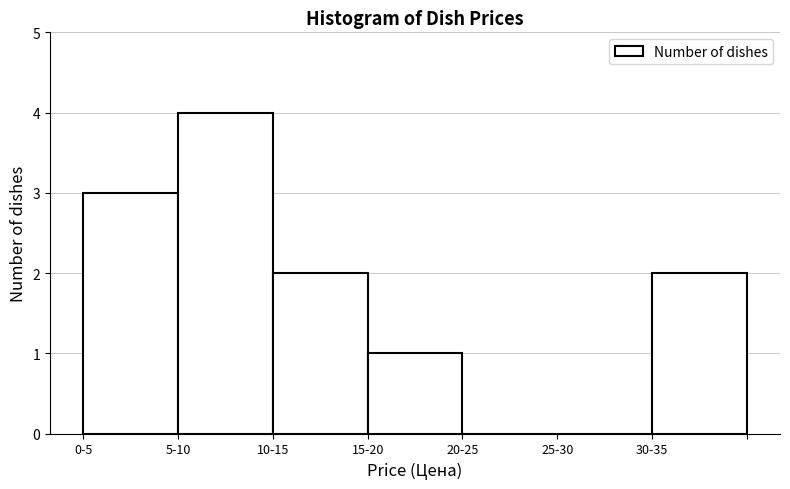

Reading left to right, extract all data points from this chart.

0-5=3	5-10=4	10-15=2	15-20=1	20-25=0	25-30=0	30-35=2